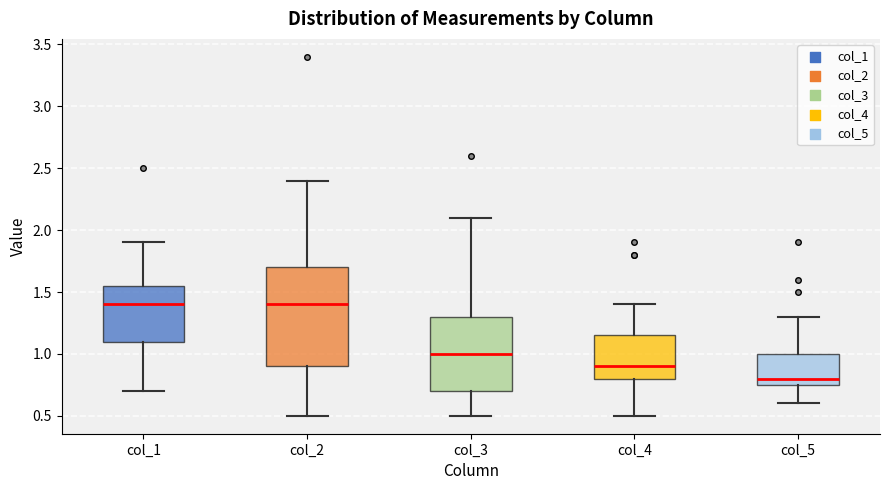

Where is the upper edge of the box for col_3 on the y-axis? The values are not printed on the chart, so give them approximately, as read against the axis.

1.30